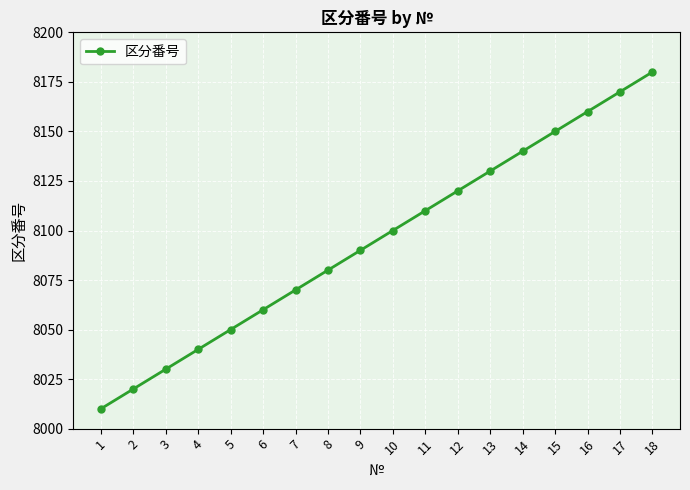

Read the value at 17, to the nearest 5.

8170